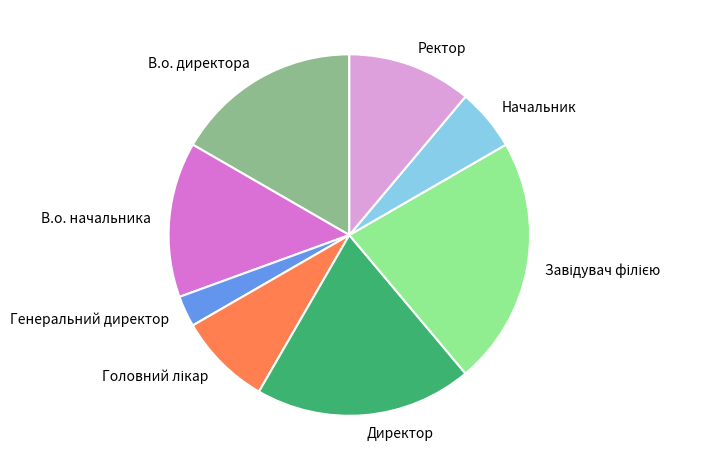

Does Генеральний директор represent more than half of the total?

No